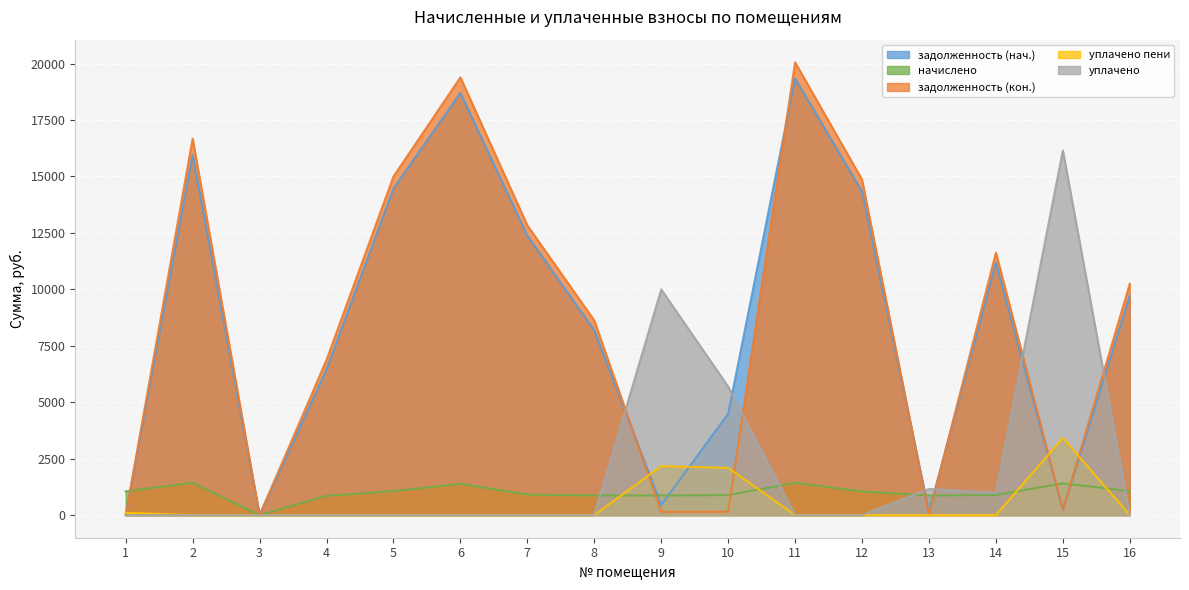

Rank the categories by задолженность (нач.) value from lowest to highest.

1, 3, 13, 15, 9, 10, 4, 8, 16, 14, 7, 12, 5, 2, 6, 11